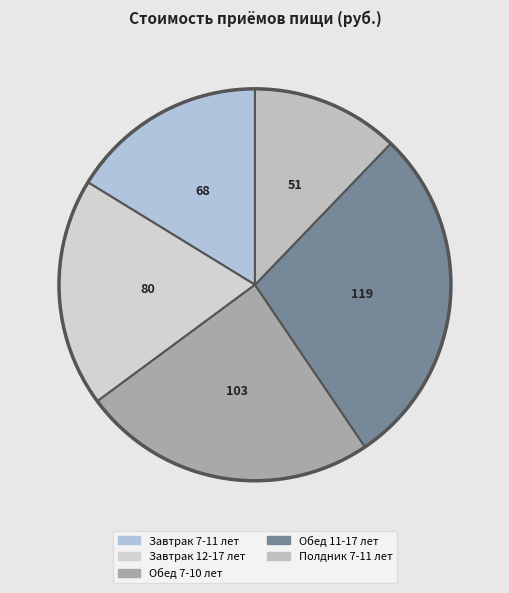

What percentage is the Завтрак 7-11 лет slice, to the nearest percent?

16%